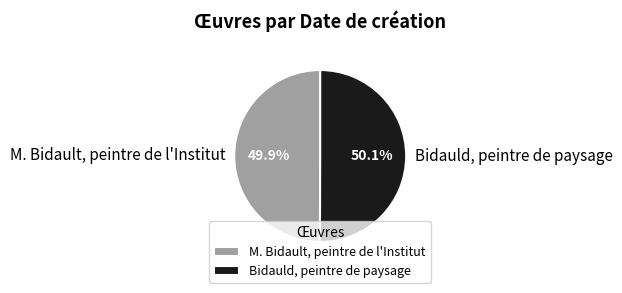

The M. Bidault, peintre de l'Institut slice represents 50% of the pie. True or false?

True